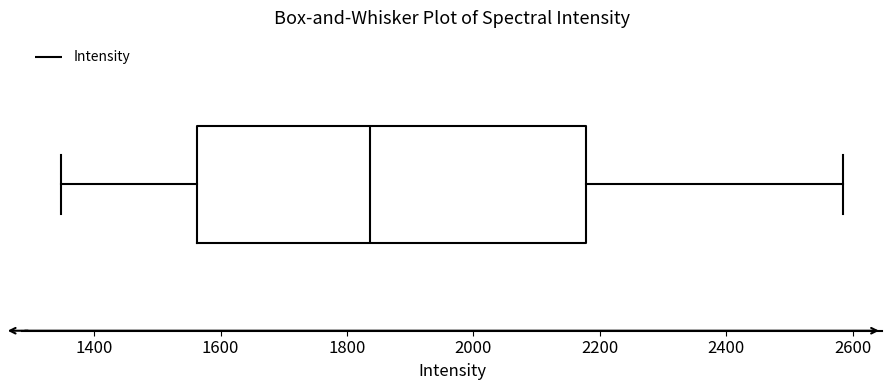

Transcribe this box plot: give where the median line is, the range the box spans, and where the two whiskers end, as read against the x-axis. The values are not printed on the chart, so give them approximately, as read against the axis.

median 1840, box 1560 to 2180, whiskers 1340 to 2580